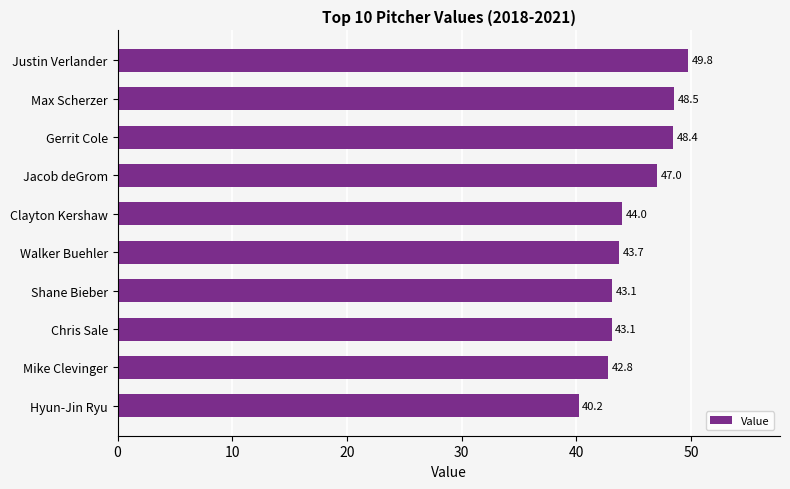

What is the sum of all values?

450.7